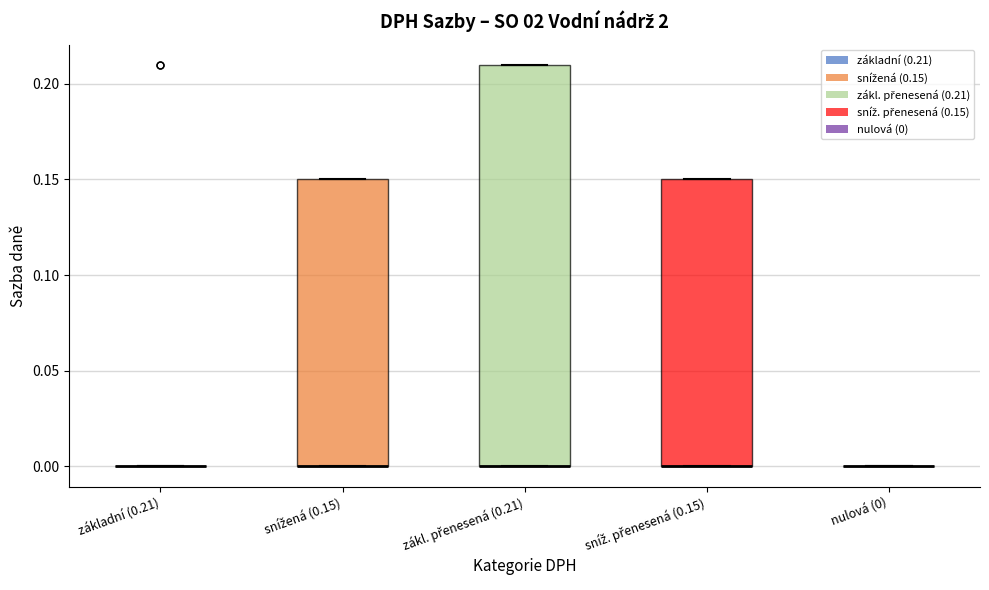

Reading left to right, read every box against the y-axis: the position of its median line, the range the box covers, and the ends of its whiskers. The values are not printed on the chart, so give them approximately, as read against the axis.

základní (0.21): box collapsed to a line at 0.00, whiskers 0.00 to 0.00
snížená (0.15): median 0.00 (drawn on the box's lower edge), box 0.00 to 0.15, whiskers 0.00 to 0.15
zákl. přenesená (0.21): median 0.00 (drawn on the box's lower edge), box 0.00 to 0.21, whiskers 0.00 to 0.21
sníž. přenesená (0.15): median 0.00 (drawn on the box's lower edge), box 0.00 to 0.15, whiskers 0.00 to 0.15
nulová (0): box collapsed to a line at 0.00, whiskers 0.00 to 0.00